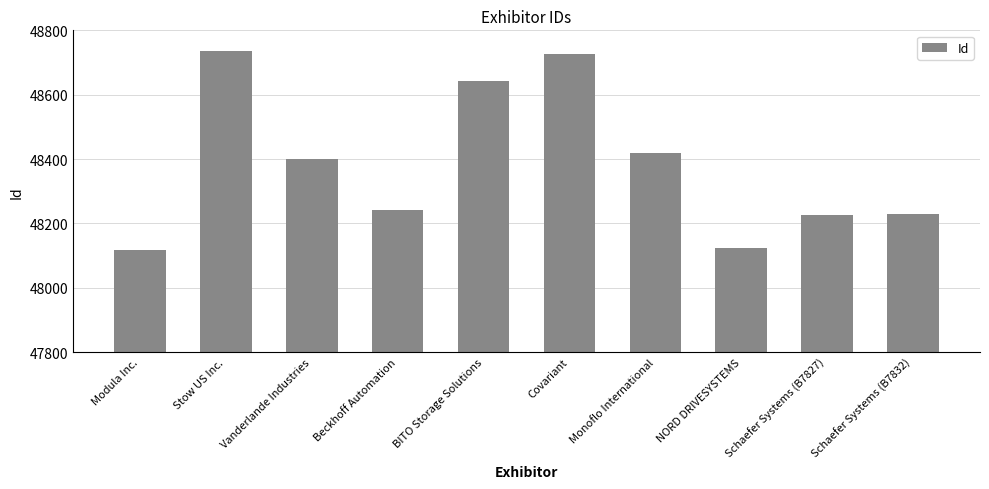

Which has a higher value, Modula Inc. or Stow US Inc.?

Stow US Inc.